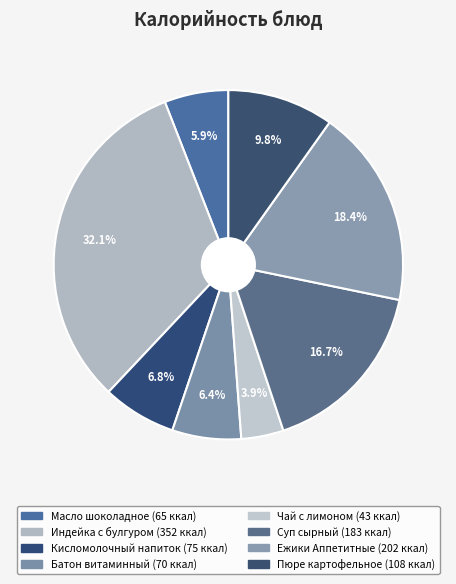

True or false: Индейка с булгуром accounts for 43% of the total.

False